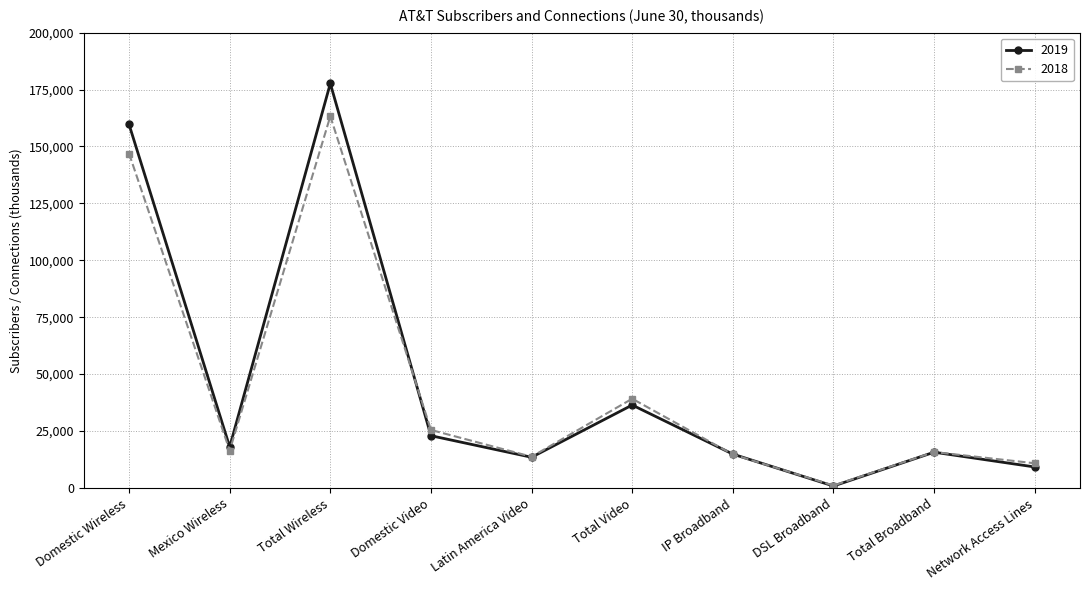

What are all the series names shown in the legend?

2019, 2018